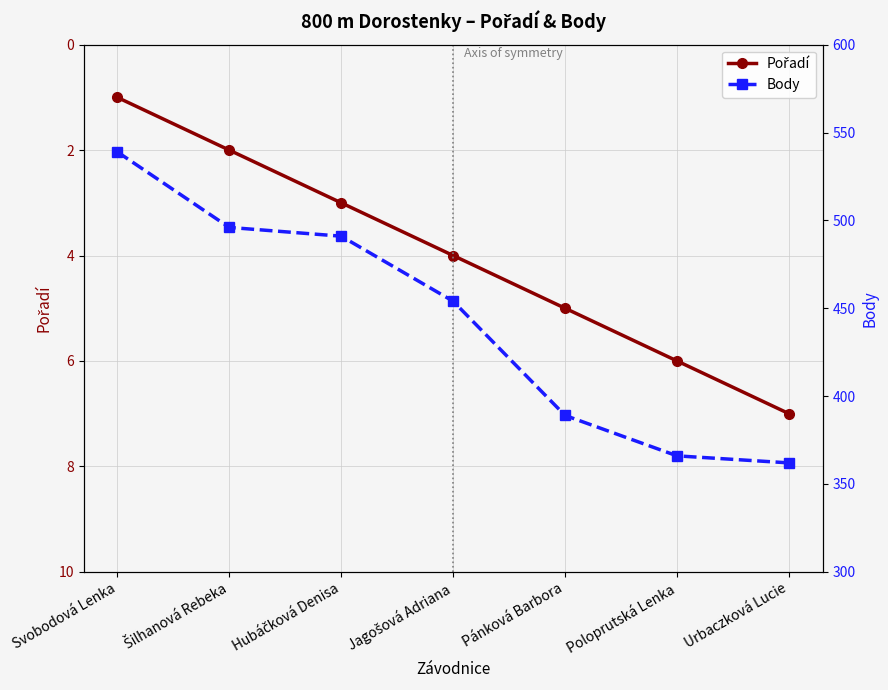

At which category is the sum across all series the highest?

Svobodová Lenka